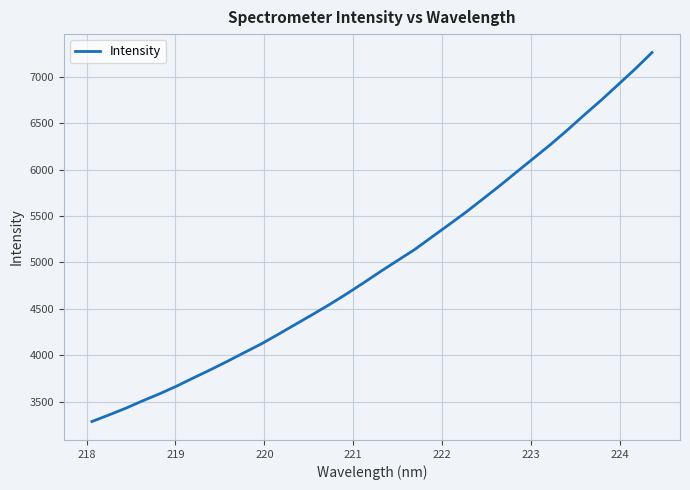

True or false: there are more than 1 points higher than both neighbors.

False